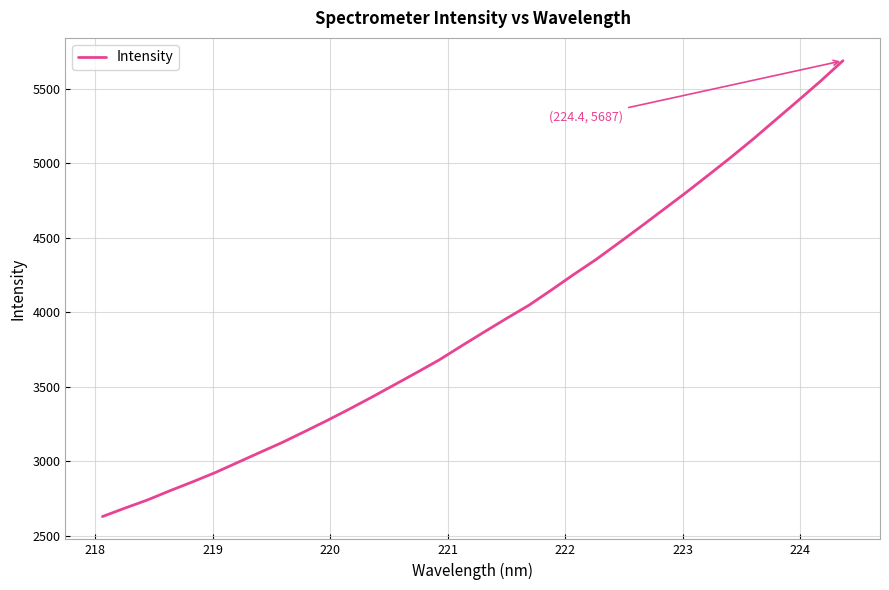

How many categories are shown in the chart?

34